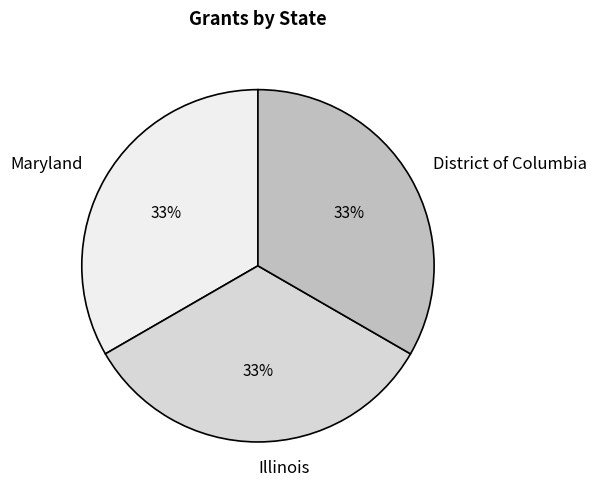

Does any single category account for the majority?

No